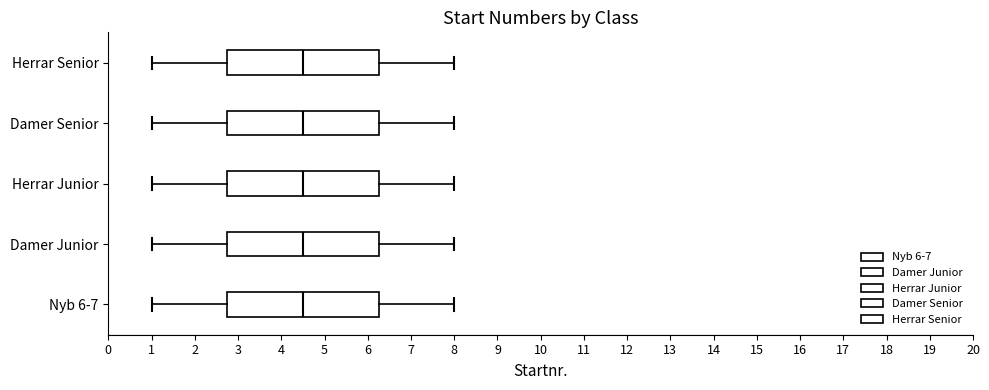

Reading bottom to top, read every box against the x-axis: the position of its median line, the range the box covers, and the ends of its whiskers. The values are not printed on the chart, so give them approximately, as read against the axis.

Nyb 6-7: median 4.5, box 2.8 to 6.3, whiskers 1.0 to 8.0
Damer Junior: median 4.5, box 2.8 to 6.3, whiskers 1.0 to 8.0
Herrar Junior: median 4.5, box 2.8 to 6.3, whiskers 1.0 to 8.0
Damer Senior: median 4.5, box 2.8 to 6.3, whiskers 1.0 to 8.0
Herrar Senior: median 4.5, box 2.8 to 6.3, whiskers 1.0 to 8.0